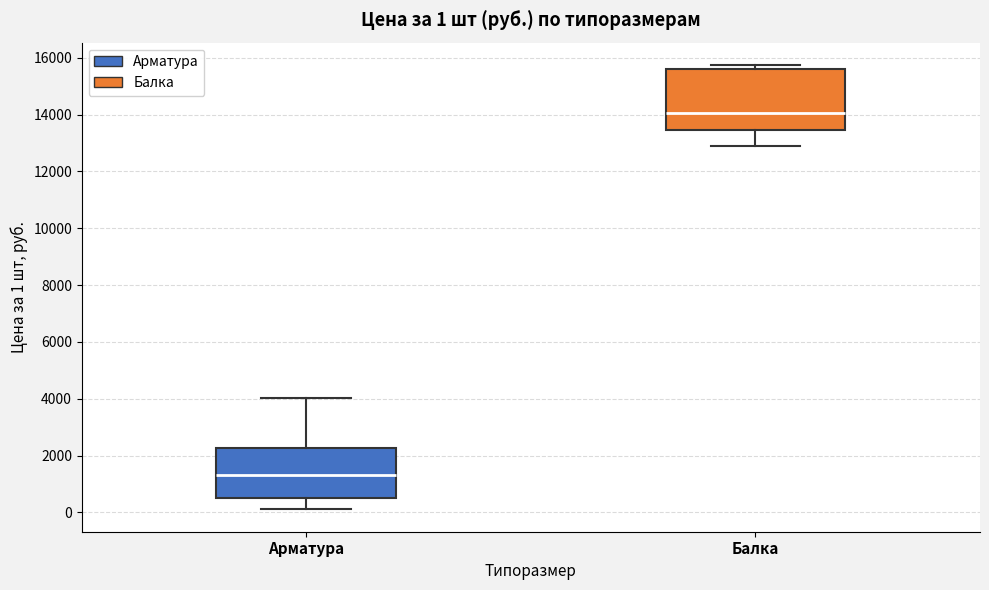

Which box's median line is the highest?

Балка